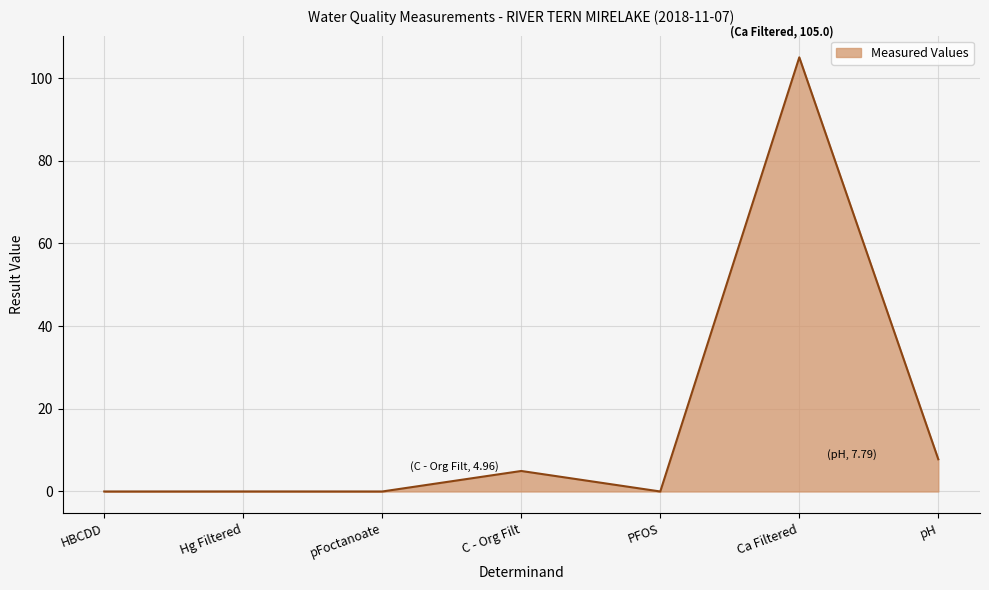

What is the maximum value shown in the chart?

105.0